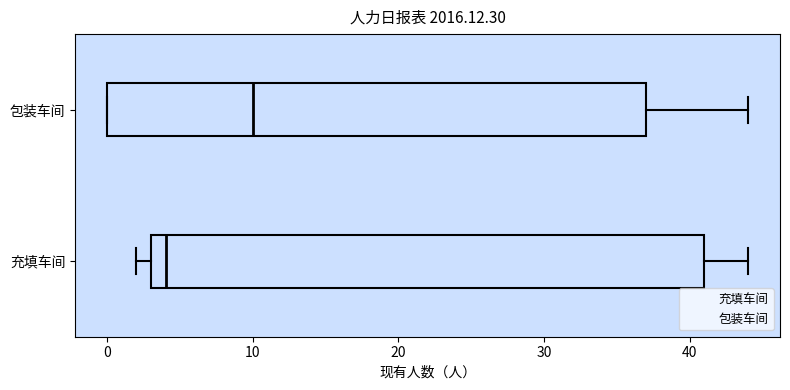

Reading bottom to top, transcribe this box plot: for each box, give where its median line is, the range the box spans, and where its two whiskers end, as read against the x-axis. The values are not printed on the chart, so give them approximately, as read against the axis.

充填车间: median 4, box 3 to 41, whiskers 2 to 44
包装车间: median 10, box 0 to 37, whiskers 0 to 44